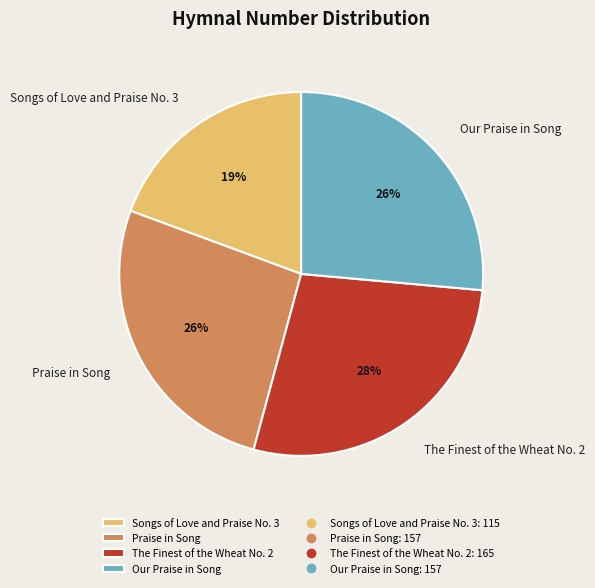

Does any single category account for the majority?

No